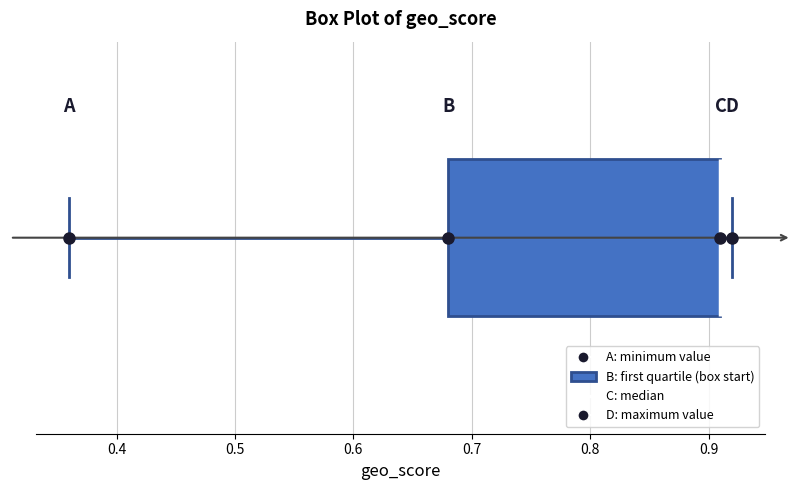

Transcribe this box plot: give where the median line is, the range the box spans, and where the two whiskers end, as read against the x-axis. The values are not printed on the chart, so give them approximately, as read against the axis.

median 0.91 (drawn on the box's right edge), box 0.68 to 0.91, whiskers 0.36 to 0.92